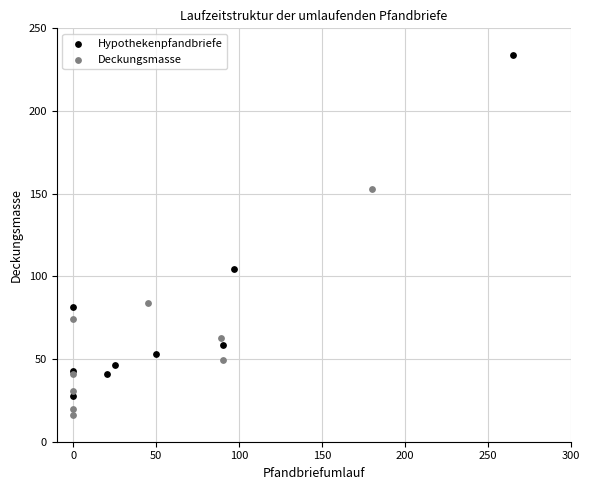

Which series contains the highest Y value?

Hypothekenpfandbriefe